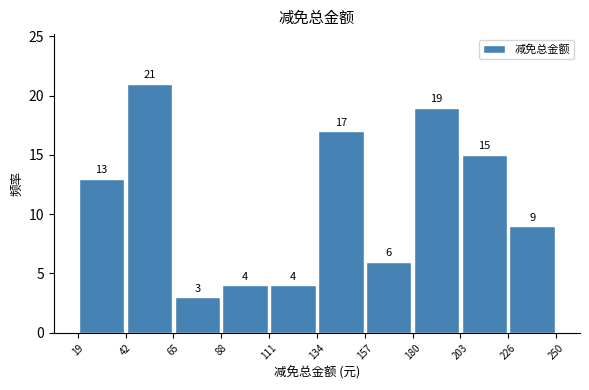

Reading left to right, list every bar in this chart as the range it spans on the x-axis followed by its height.

19 to 42: 13
42 to 65: 21
65 to 88: 3
88 to 111: 4
111 to 134: 4
134 to 157: 17
157 to 180: 6
180 to 203: 19
203 to 226: 15
226 to 250: 9